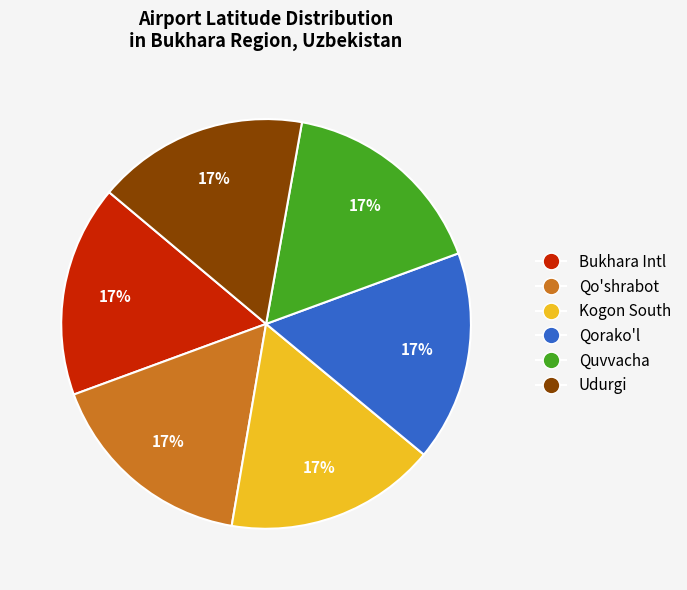

Does any single category account for the majority?

No